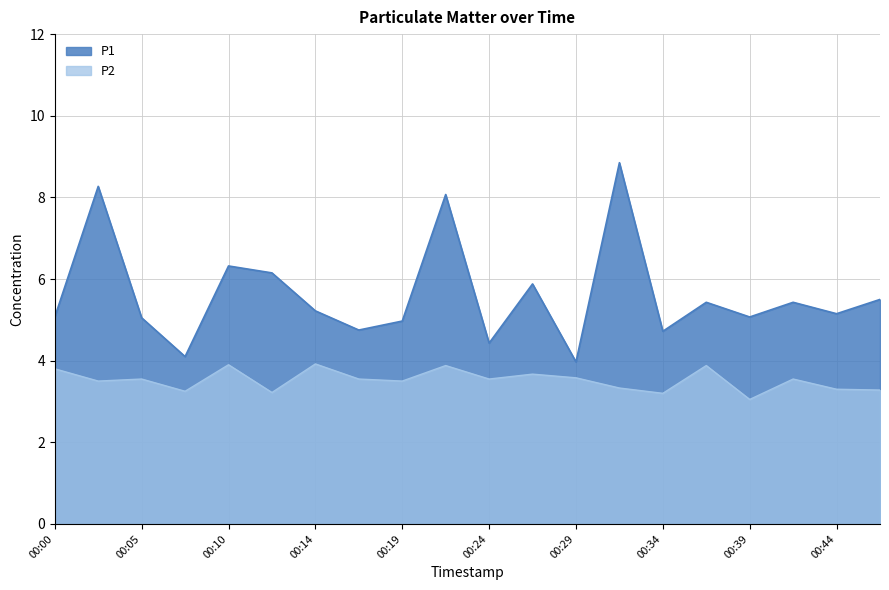

Reading left to right, extract all data points from this chart.

P1: 5.1	8.3	5.0	4.1	6.3	6.2	5.2	4.8	5.0	8.1	4.4	5.9	4.0	8.8	4.7	5.4	5.1	5.4	5.2	5.5
P2: 3.8	3.5	3.5	3.2	3.9	3.2	3.9	3.5	3.5	3.9	3.5	3.7	3.6	3.3	3.2	3.9	3.0	3.5	3.3	3.3